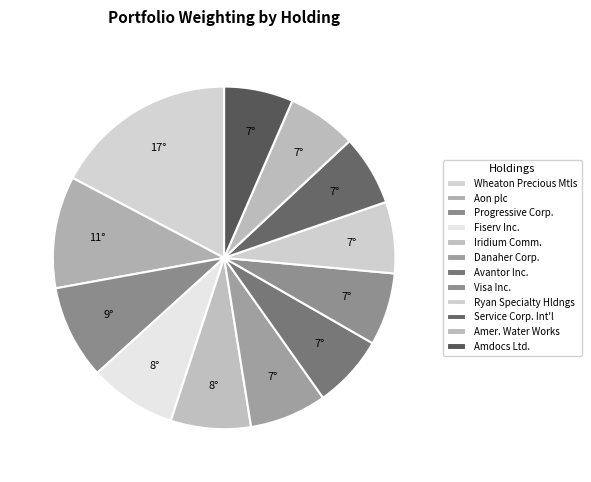

To the nearest percent, what is the average slice percentage?

8%